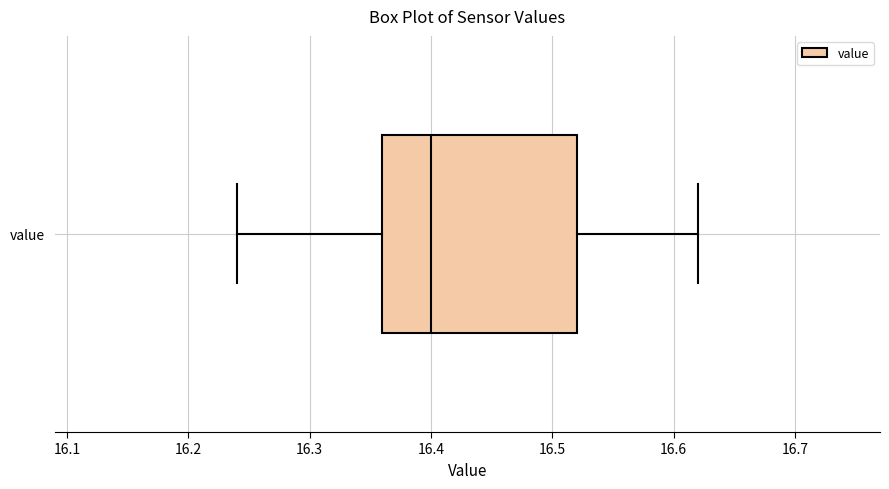

Transcribe this box plot: give where the median line is, the range the box spans, and where the two whiskers end, as read against the x-axis. The values are not printed on the chart, so give them approximately, as read against the axis.

median 16.40, box 16.36 to 16.52, whiskers 16.24 to 16.62